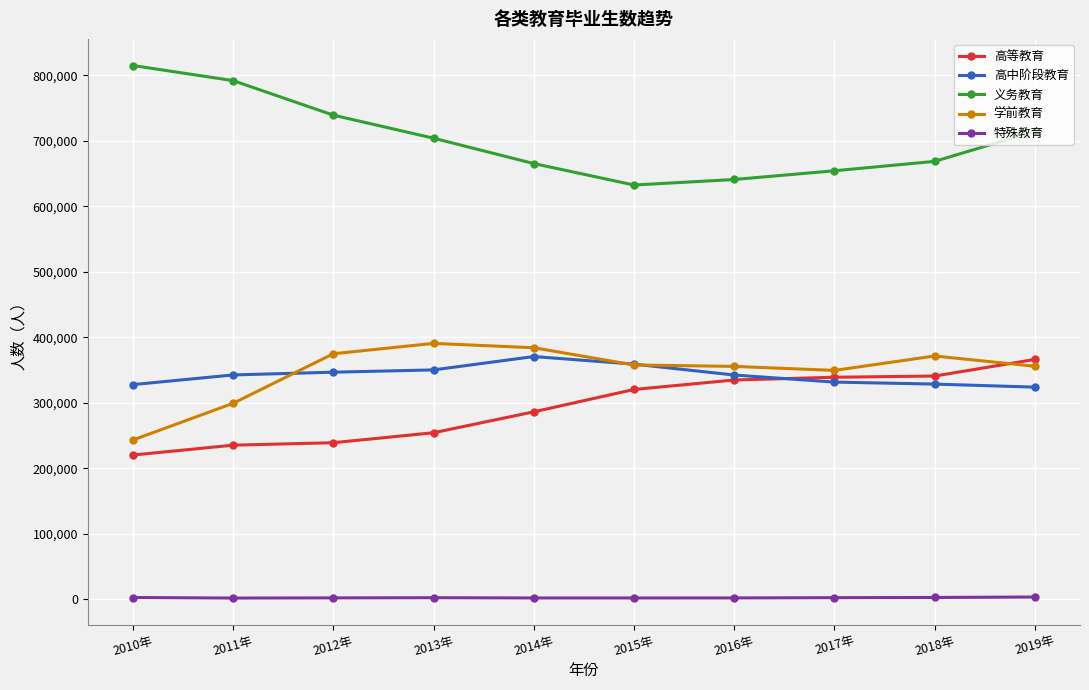

What is the spread (max minus min) of values at 2013年?

701829